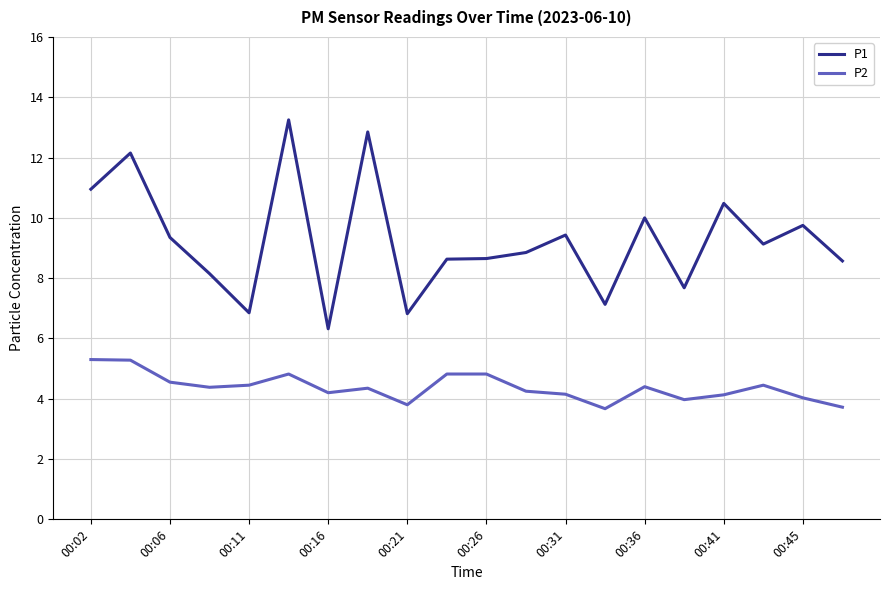

True or false: P1 and P2 intersect in this chart.

False